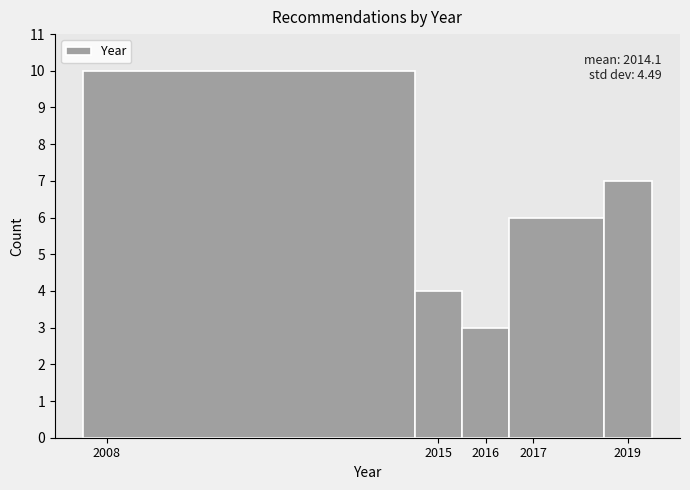

Over which range of the x-axis is the bar tallest?

2007.5 to 2014.5